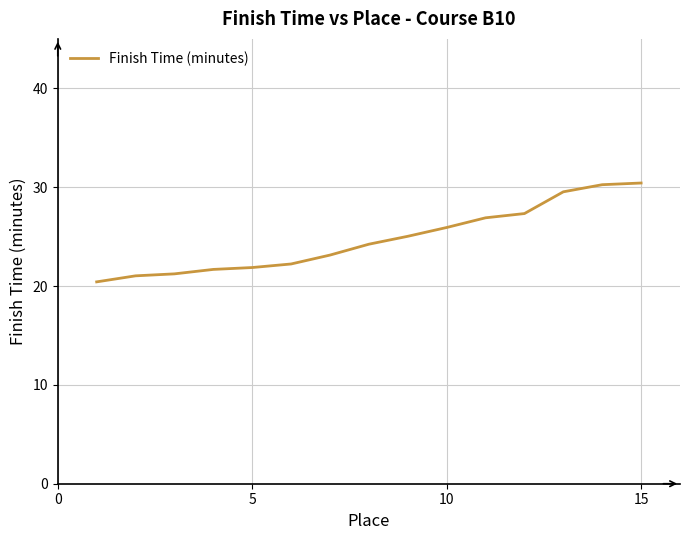

What is the smallest value displayed?

20.4